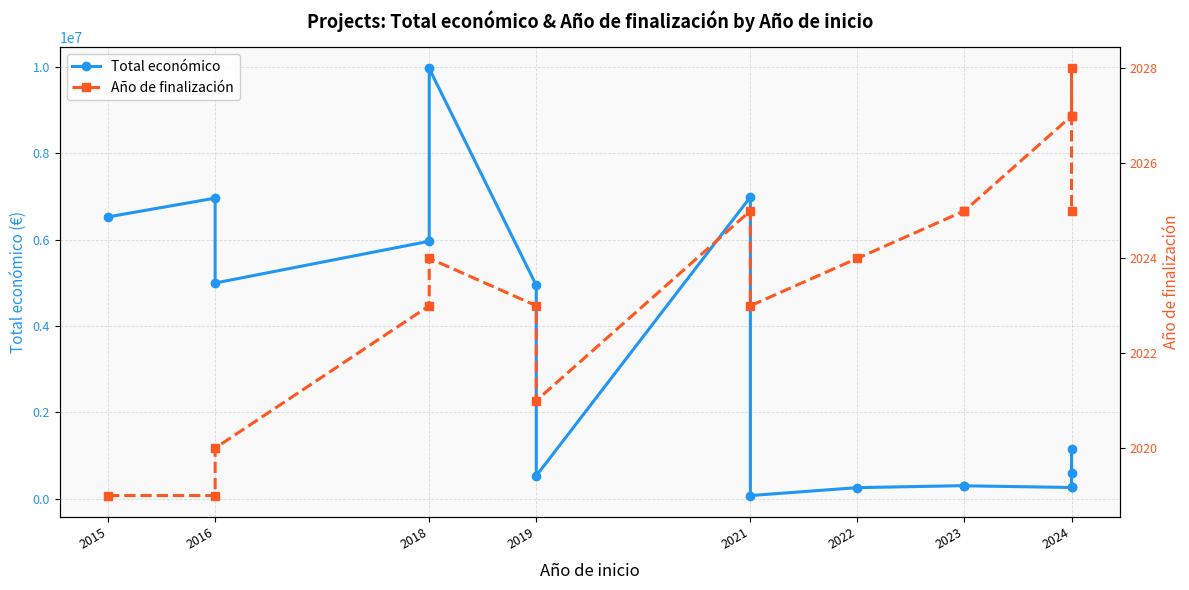

At how many categories does at least one series exceed 2584613?

7